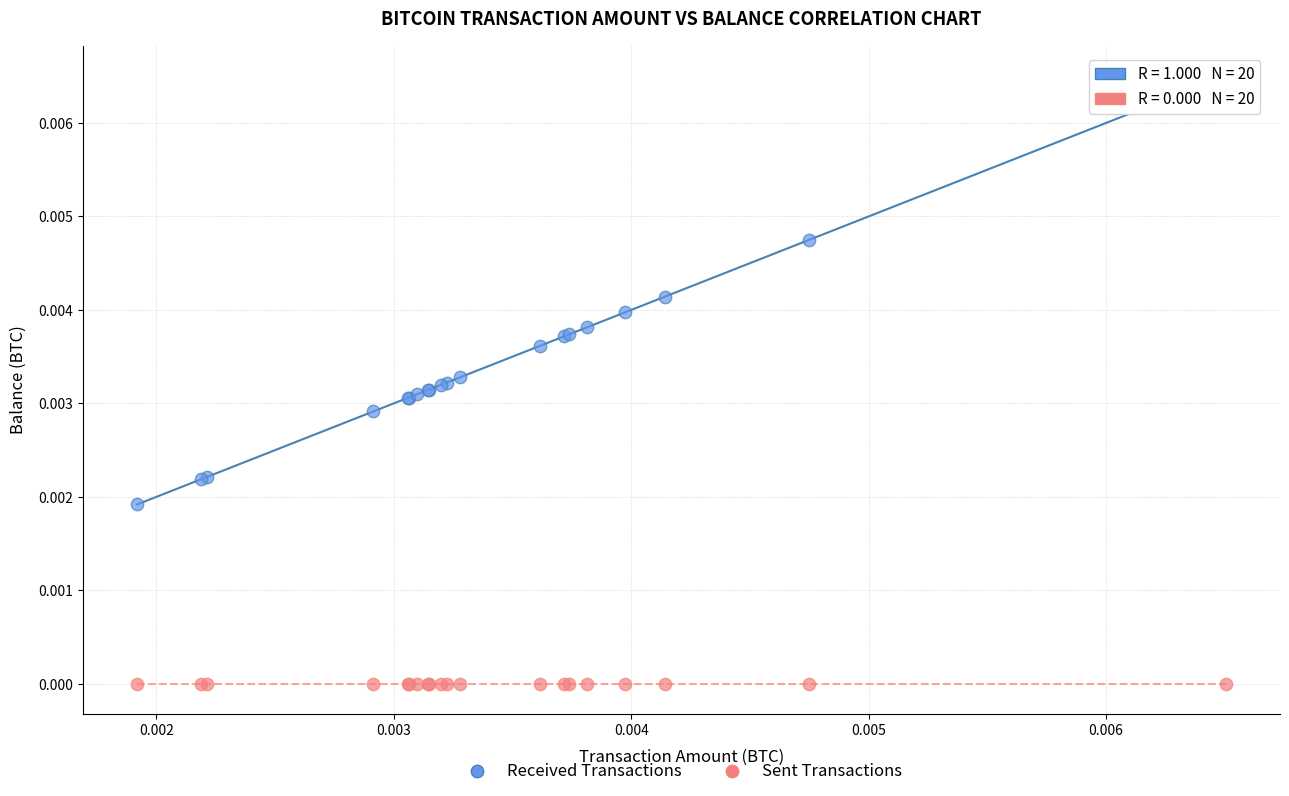

Which series reaches the maximum Y coordinate?

Received Transactions